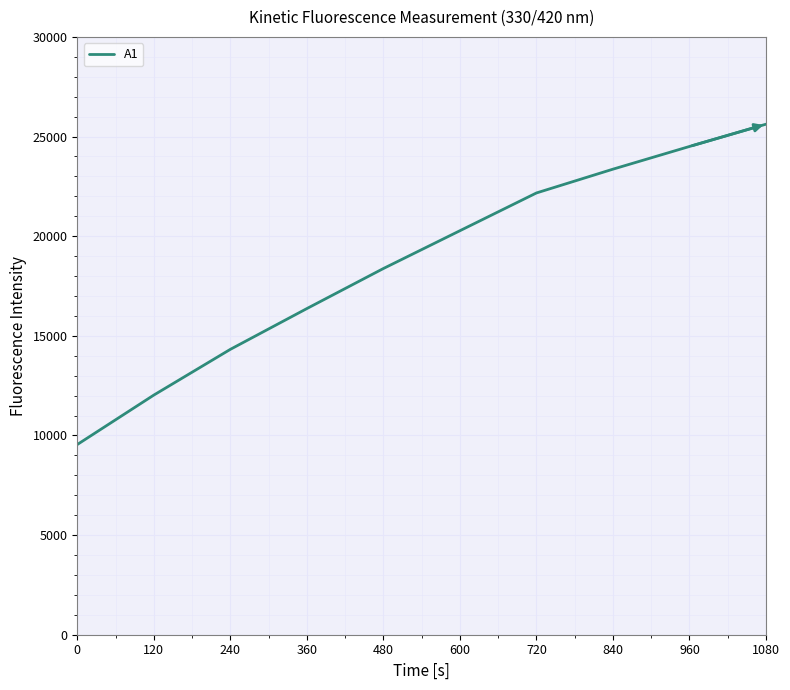

What is the average value?

18655